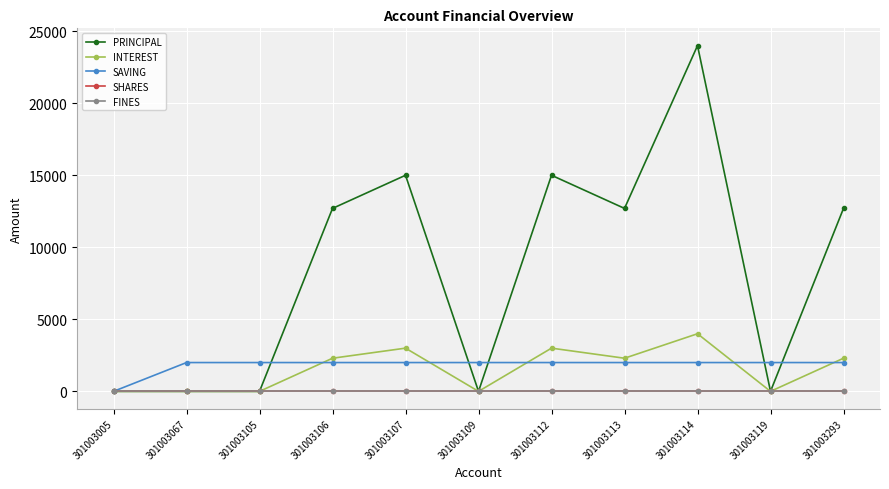

Does the chart have visible grid lines?

Yes